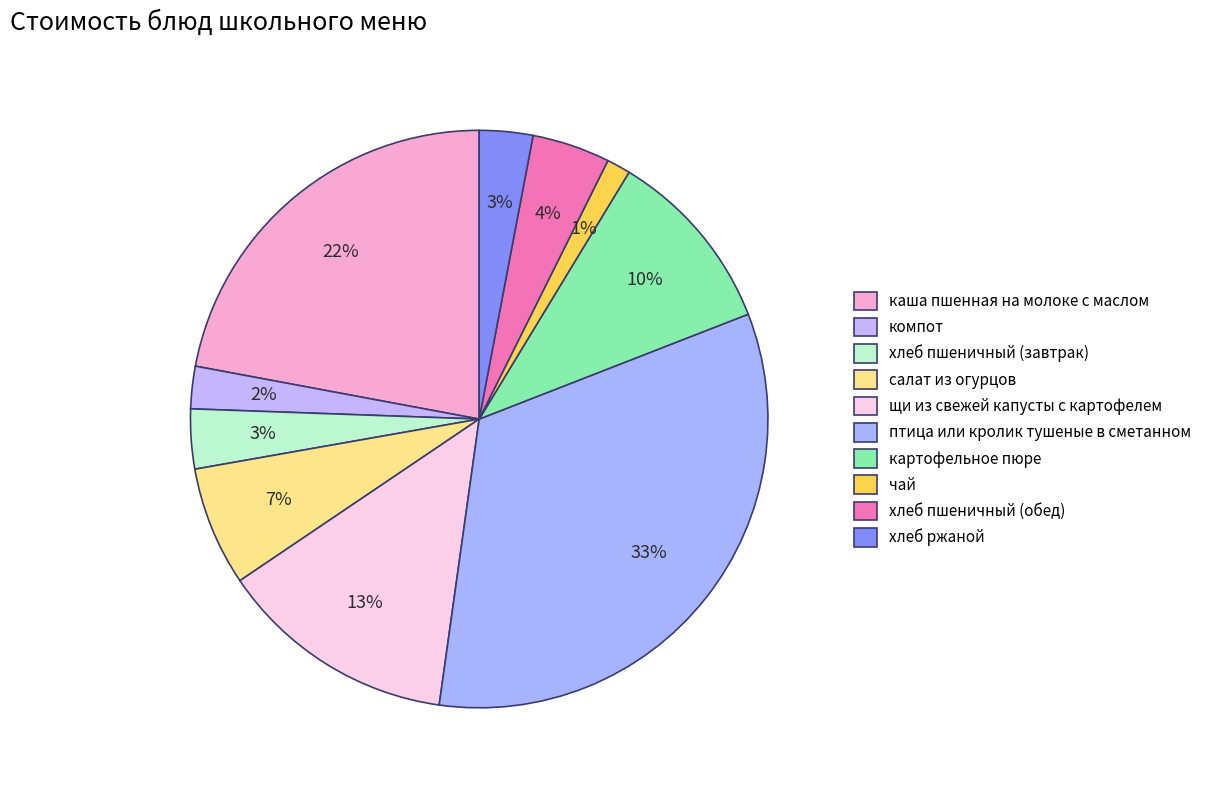

Which slice is the largest?

птица или кролик тушеные в сметанном